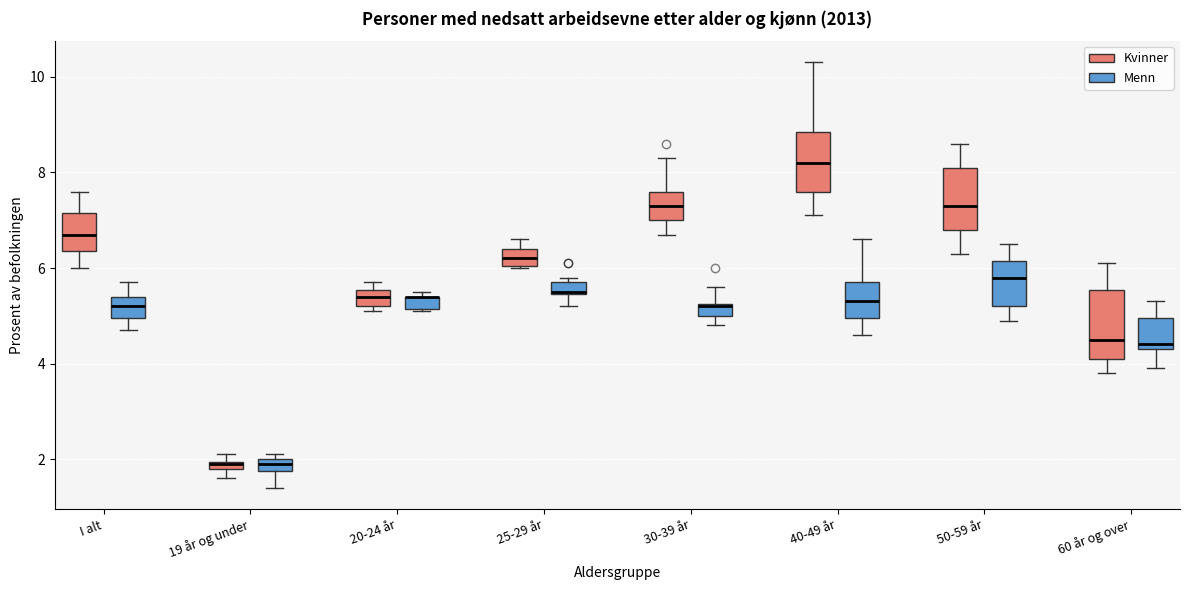

Where does the upper whisker of the box for 30-39 år (Menn) end on the y-axis? The values are not printed on the chart, so give them approximately, as read against the axis.

5.6